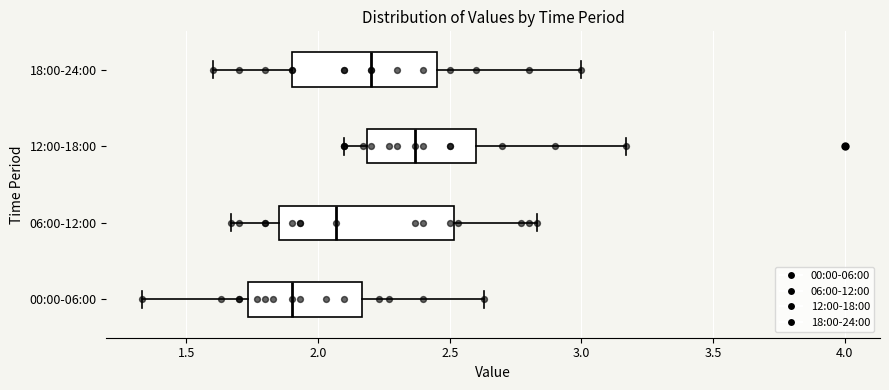

Where is the left edge of the box for 18:00-24:00 on the x-axis? The values are not printed on the chart, so give them approximately, as read against the axis.

1.90